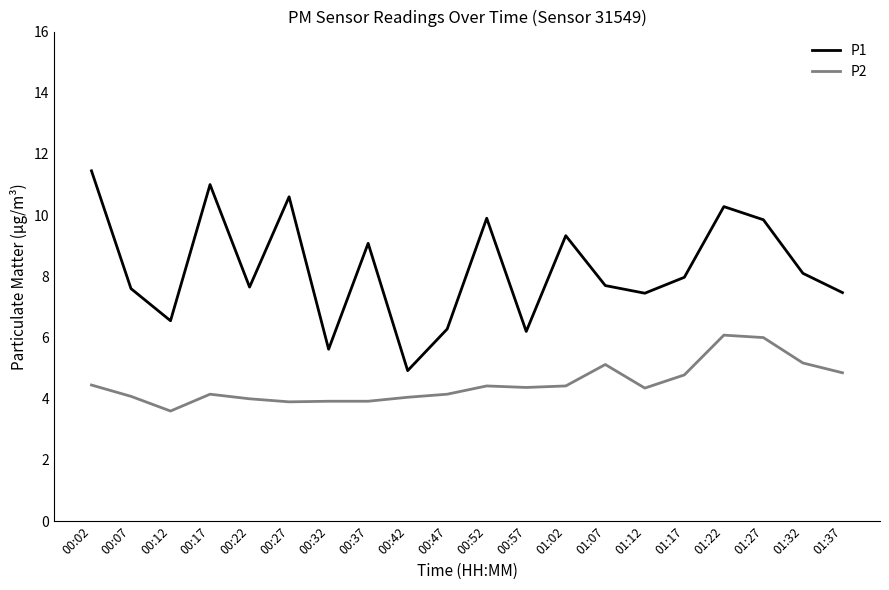

What are all the series names shown in the legend?

P1, P2